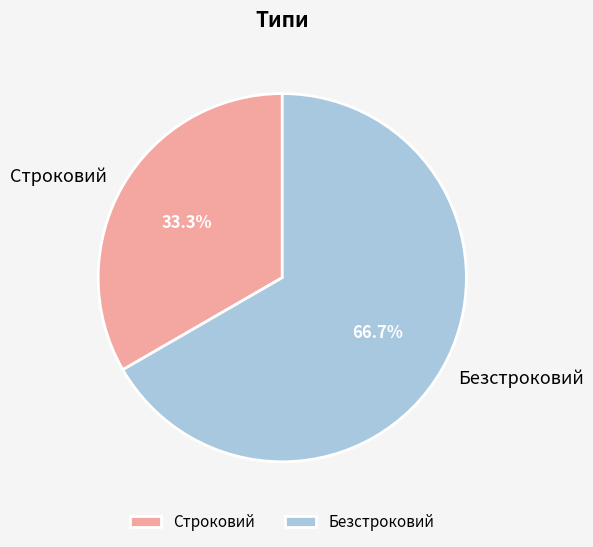

How many slices are in this pie chart?

2